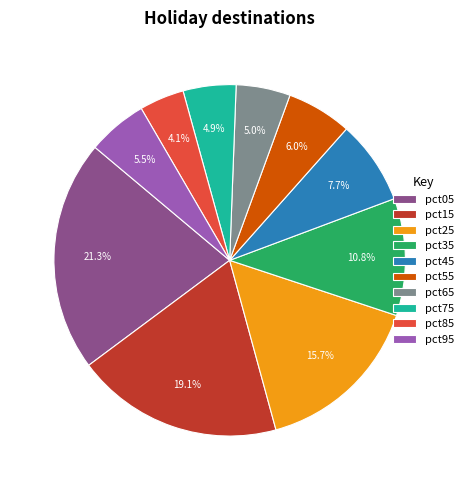

Does pct25 represent more than half of the total?

No